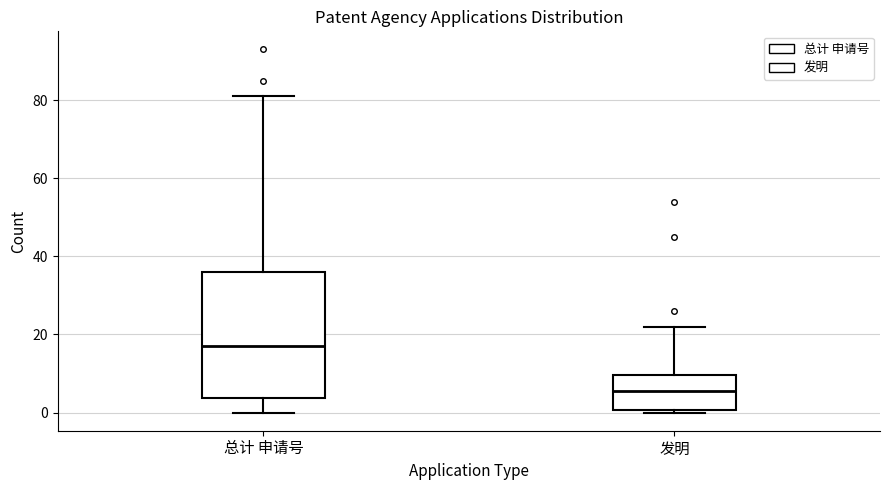

Reading left to right, read every box against the y-axis: the position of its median line, the range the box covers, and the ends of its whiskers. The values are not printed on the chart, so give them approximately, as read against the axis.

总计 申请号: median 18, box 4 to 36, whiskers 0 to 82
发明: median 6, box 0 to 10, whiskers 0 (just below the box's lower edge) to 22